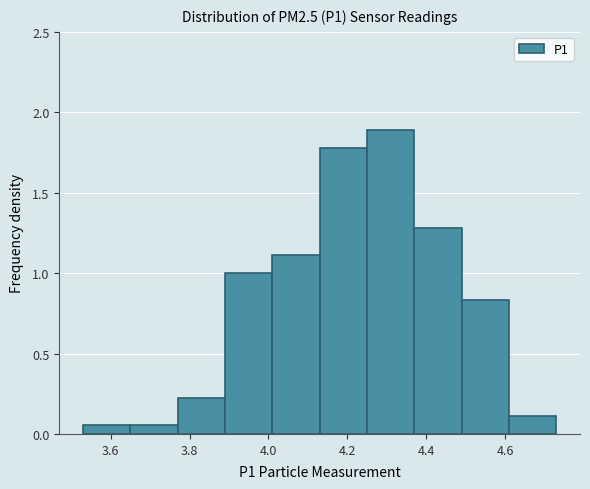

Reading left to right, list every bar in this chart as the range it spans on the x-axis followed by its height. Neither the bar edges nor the heights are printed on the chart, so give them approximately, as read against the axes.

3.53 to 3.65: 0.05
3.65 to 3.77: 0.05
3.77 to 3.89: 0.20
3.89 to 4.01: 1.00
4.01 to 4.13: 1.10
4.13 to 4.25: 1.80
4.25 to 4.37: 1.90
4.37 to 4.49: 1.30
4.49 to 4.61: 0.85
4.61 to 4.73: 0.10